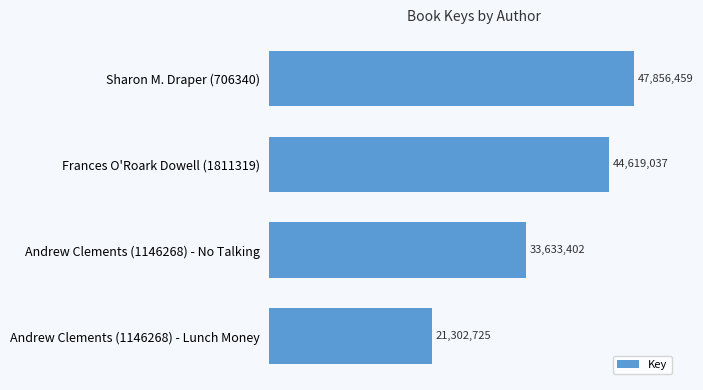

What is the difference between the maximum and minimum values?

26553734